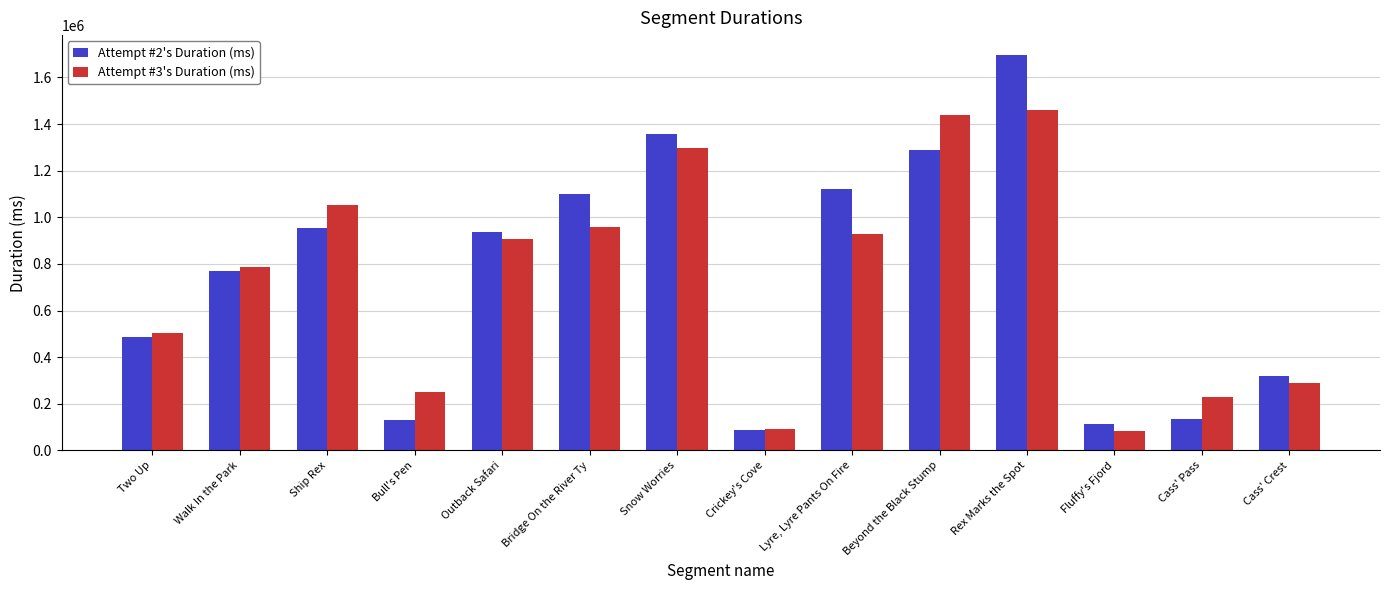

What is the average value of the Attempt #2's Duration (ms) series?

749244